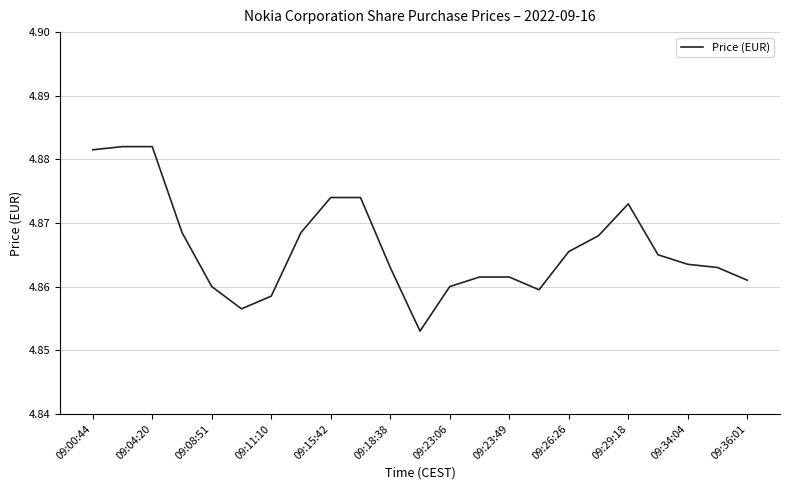

Approximately how many times larger is the value at 09:18:38 compared to 09:11:10?

1.0